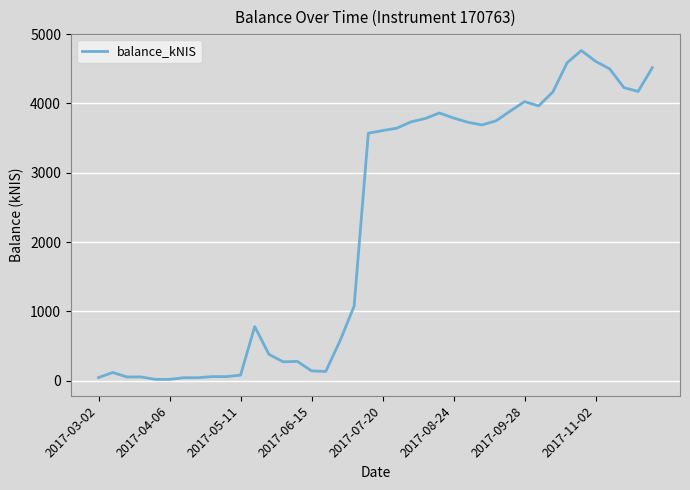

What is the greatest value displayed?

4763.8